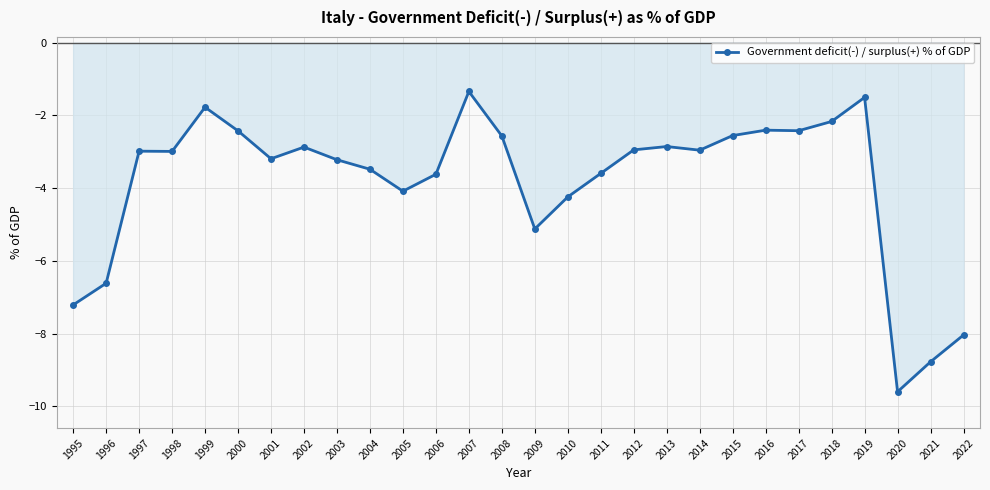

Between 2018 and 2017, which is larger?

2018